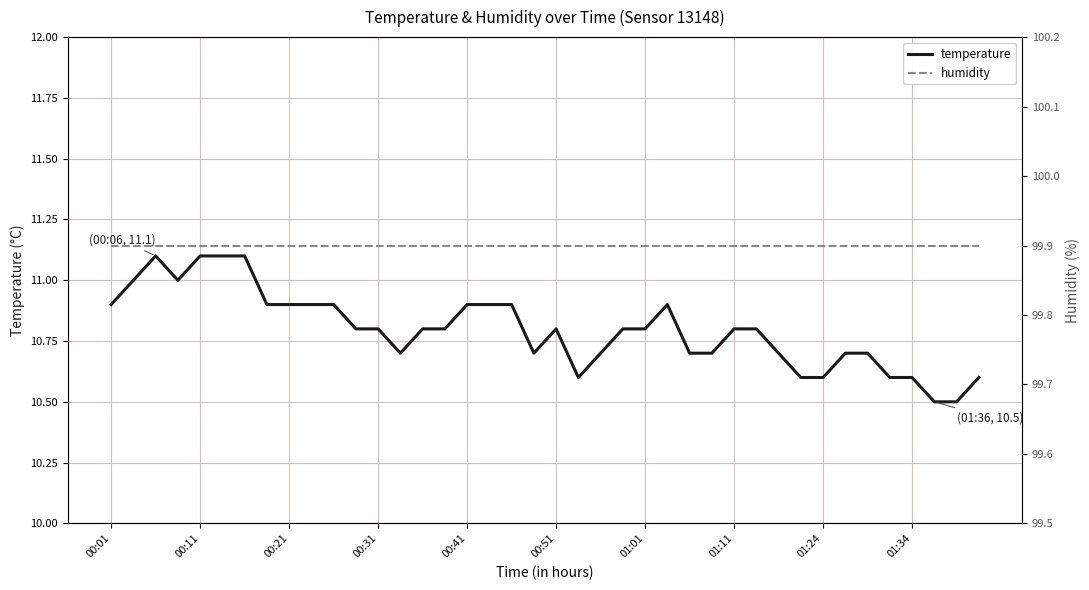

What is the maximum value for temperature?

11.1